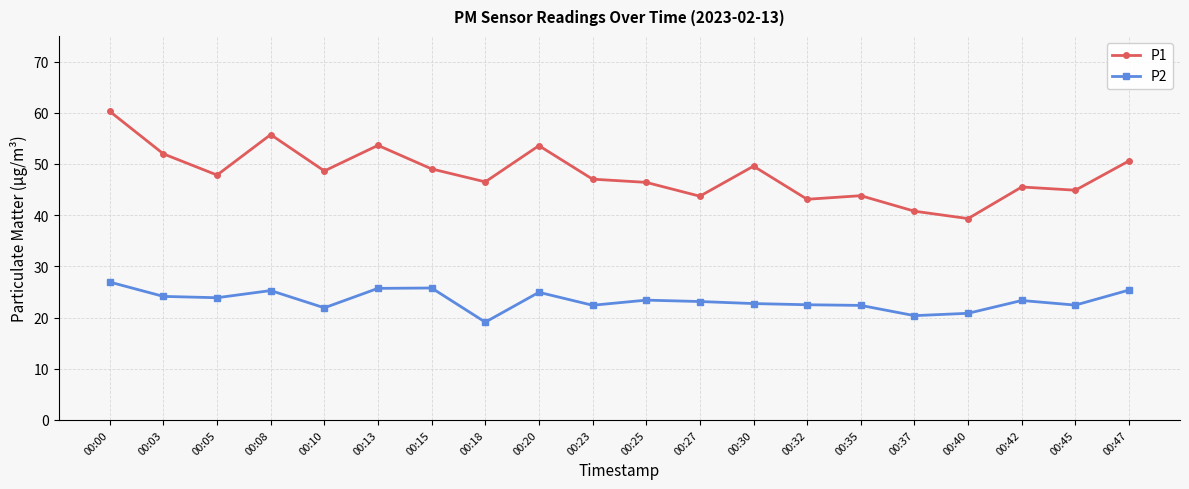

What is the maximum value shown in the chart?

60.3